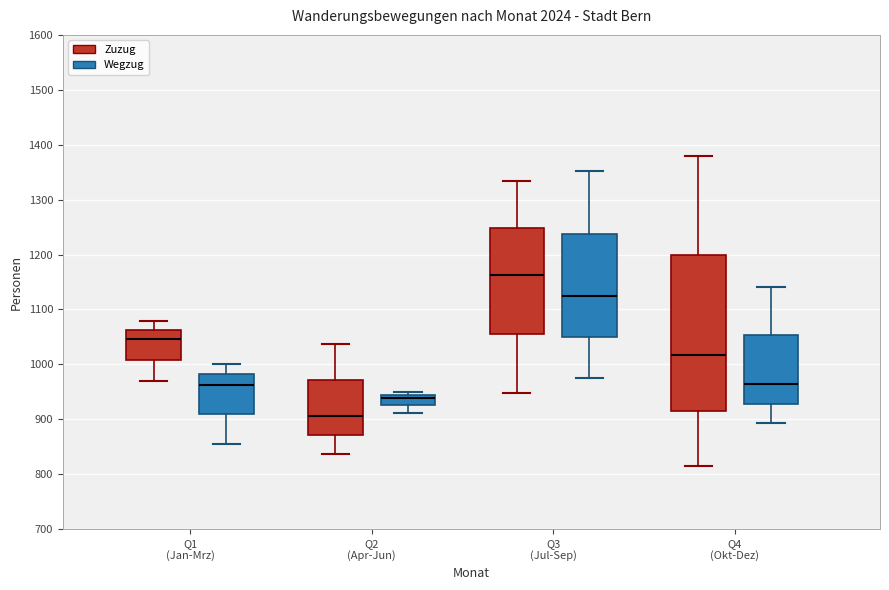

Reading left to right, read every box against the y-axis: the position of its median line, the range the box covers, and the ends of its whiskers. The values are not printed on the chart, so give them approximately, as read against the axis.

Q1 (Jan-Mrz) (Zuzug): median 1050, box 1010 to 1060, whiskers 970 to 1080
Q1 (Jan-Mrz) (Wegzug): median 960, box 910 to 980, whiskers 860 to 1000
Q2 (Apr-Jun) (Zuzug): median 910, box 870 to 970, whiskers 840 to 1040
Q2 (Apr-Jun) (Wegzug): median 940 (just below the box's upper edge), box 930 to 940, whiskers 910 to 950
Q3 (Jul-Sep) (Zuzug): median 1160, box 1060 to 1250, whiskers 950 to 1330
Q3 (Jul-Sep) (Wegzug): median 1120, box 1050 to 1240, whiskers 980 to 1350
Q4 (Okt-Dez) (Zuzug): median 1020, box 920 to 1200, whiskers 810 to 1380
Q4 (Okt-Dez) (Wegzug): median 960, box 930 to 1050, whiskers 890 to 1140